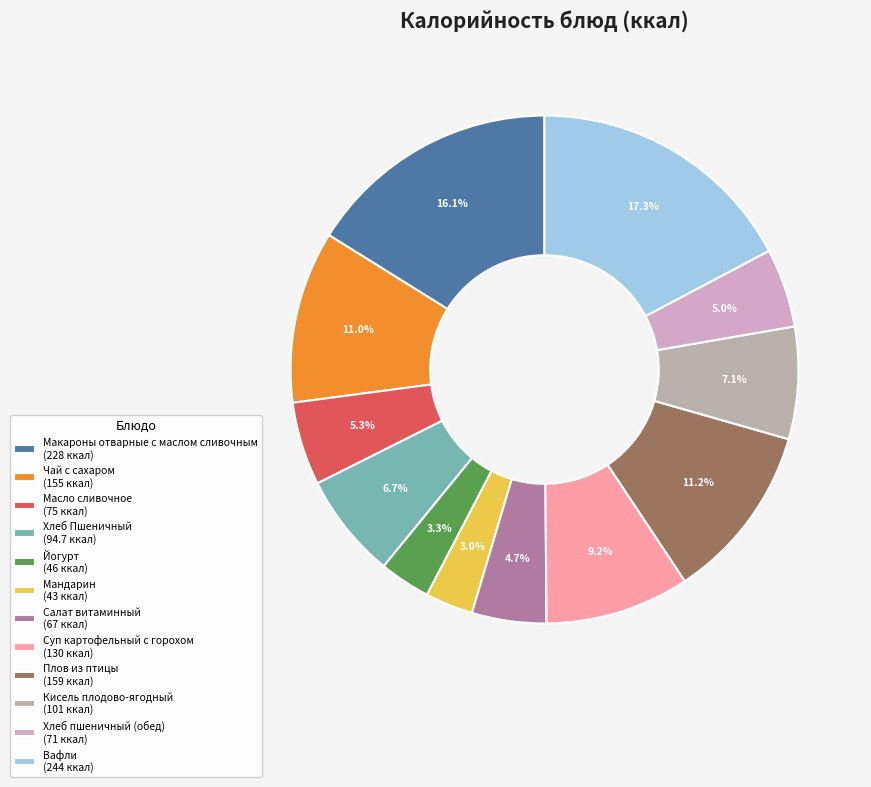

What is the change in value from Суп картофельный с горохом to Хлеб пшеничный (обед)?

-59.0